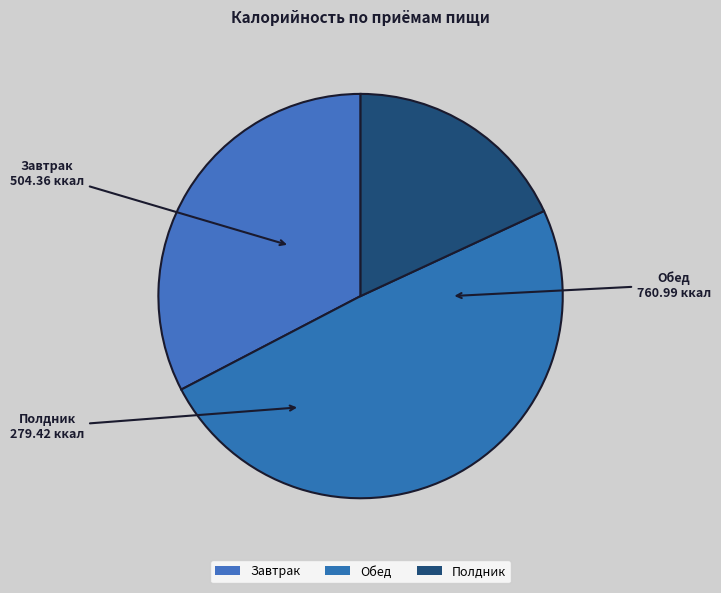

What is the smallest slice in the pie chart?

Полдник